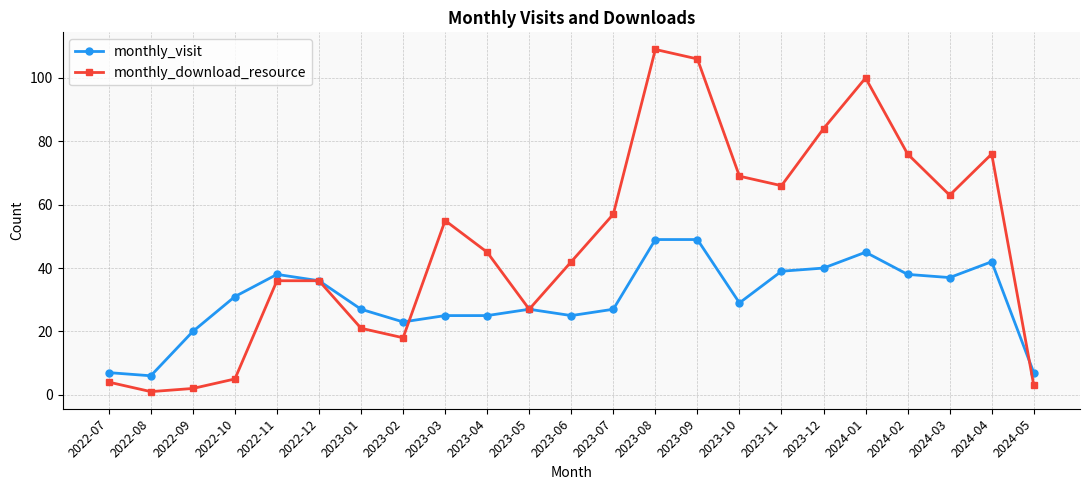

The monthly_download_resource series shows 66 at 2023-06. True or false?

False